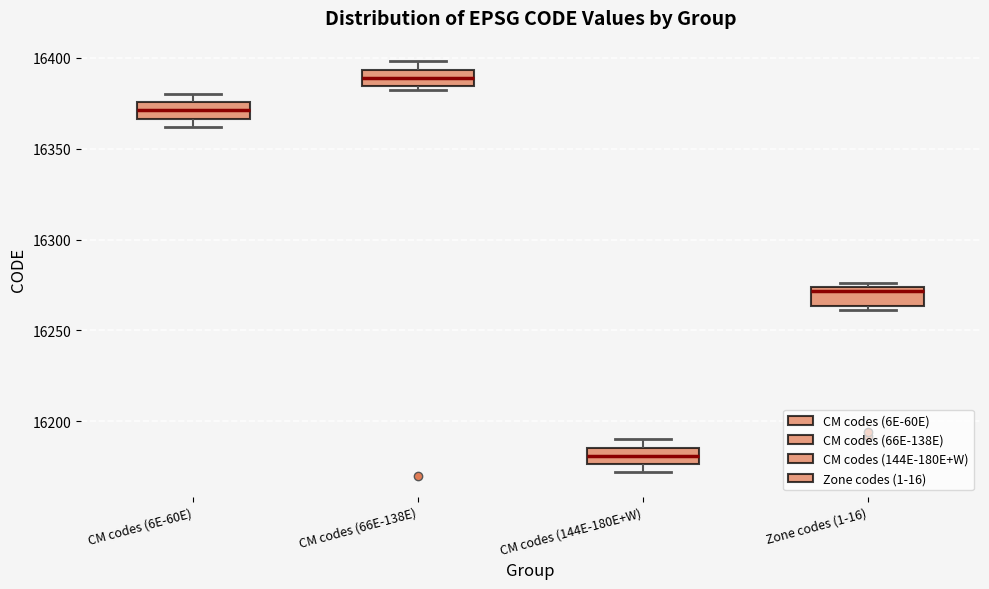

Where is the lower edge of the box for Zone codes (1-16) on the y-axis? The values are not printed on the chart, so give them approximately, as read against the axis.

16265